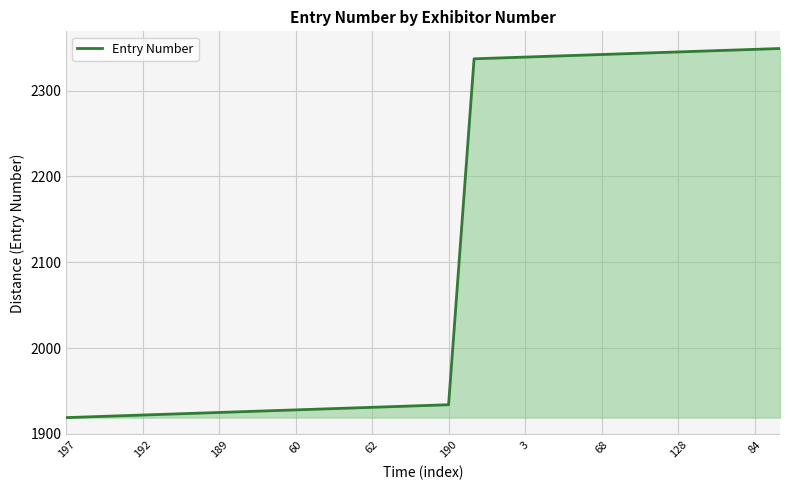

What is the difference between the maximum and minimum values?

430